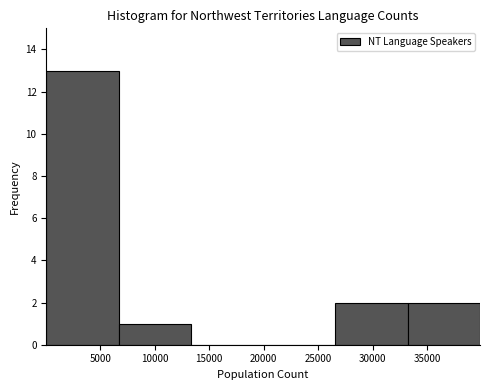

Reading left to right, list every bar in this chart as the range it spans on the x-axis followed by its height. Neither the bar edges nor the heights are printed on the chart, so give them approximately, as read against the axes.

0 to 6500: 13
6500 to 13500: 1
13500 to 20000: 0
20000 to 26500: 0
26500 to 33000: 2
33000 to 40000: 2